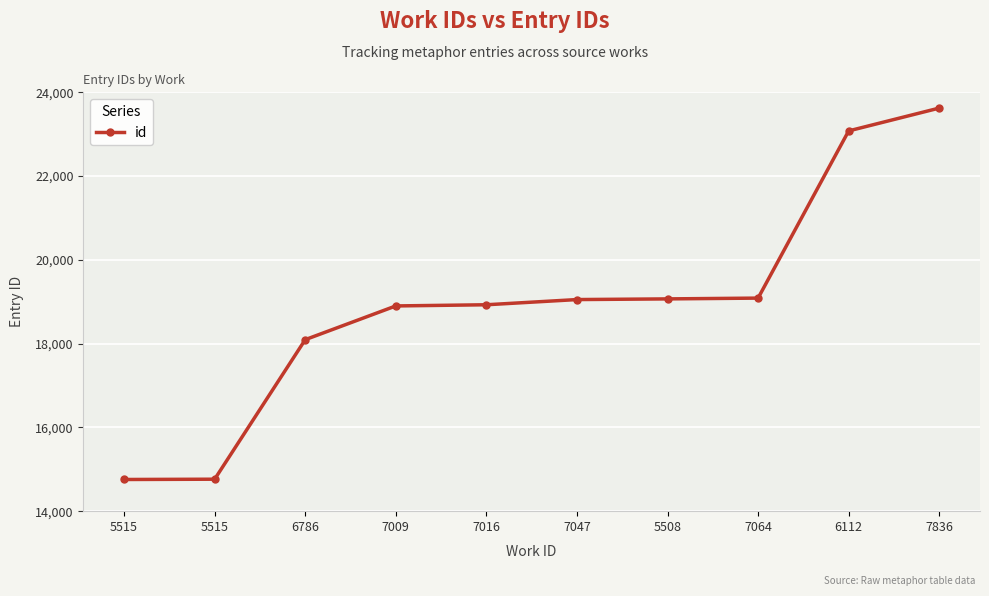

Approximately how many times larger is the value at 6786 compared to 7836?

0.8